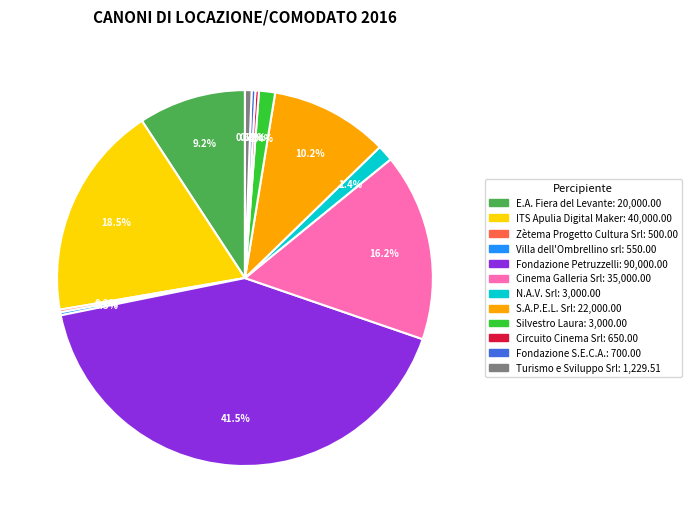

Does any single category account for the majority?

No